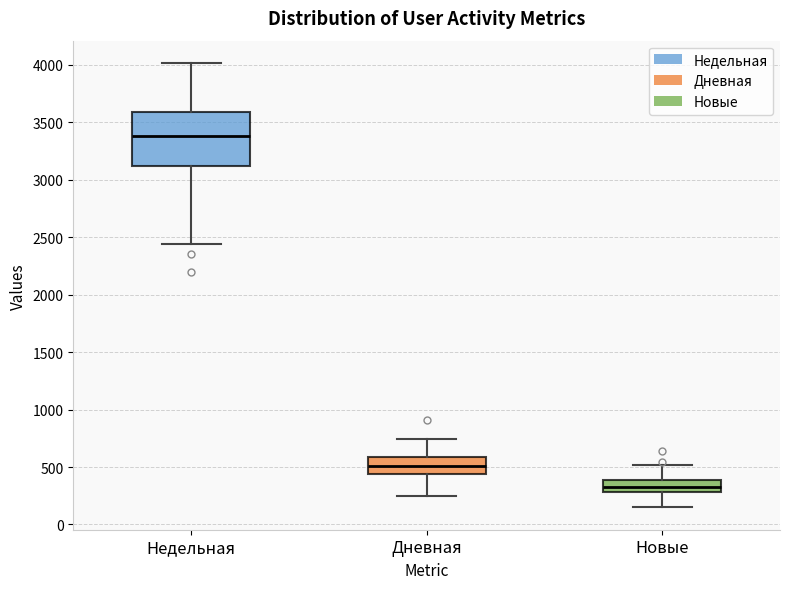

Which box's median line is the highest?

Недельная